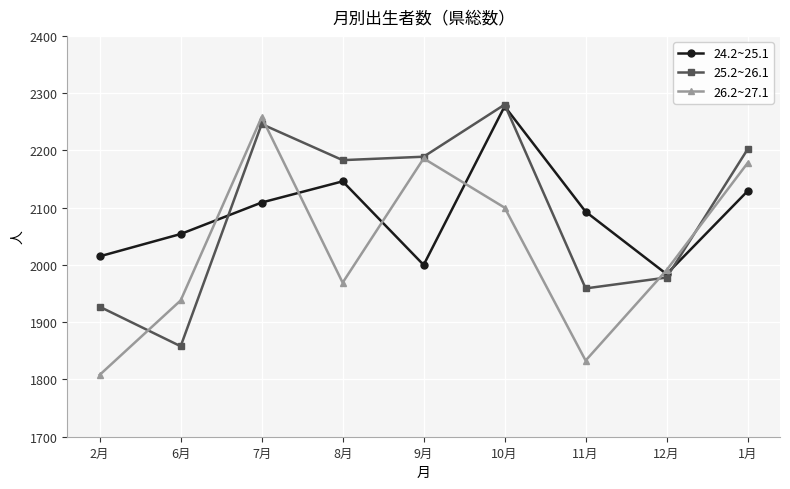

Which label corresponds to the largest value in the chart?

10月